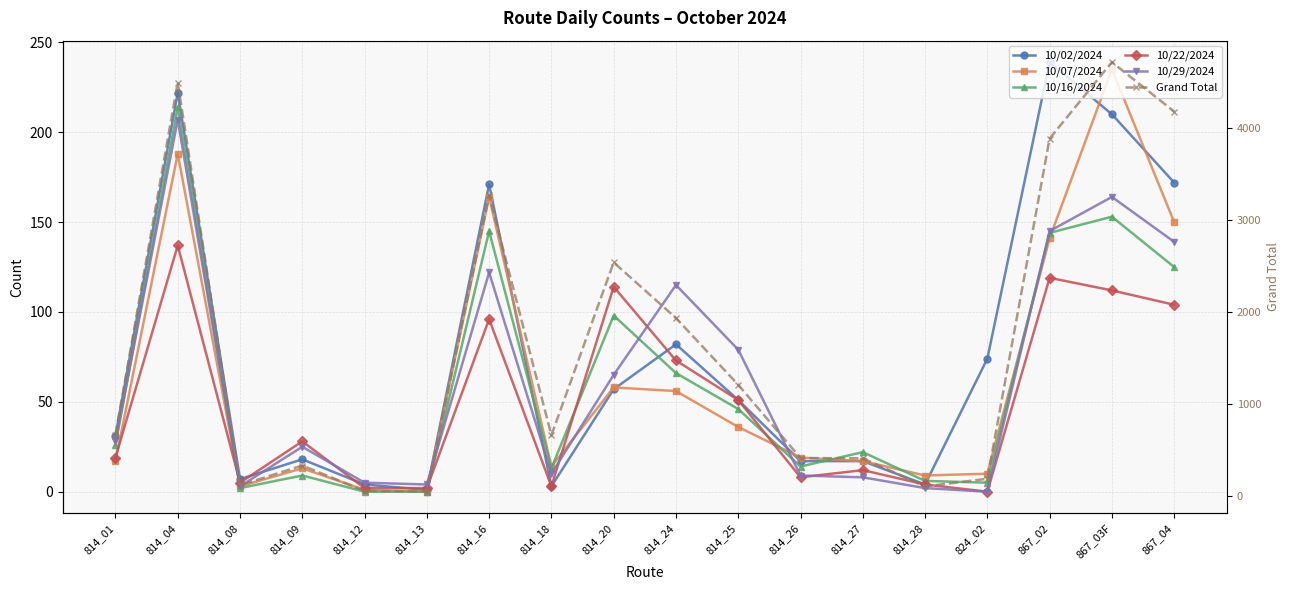

Reading right to left, extract all data points from this chart.

10/02/2024: 172	210	239	74	4	17	17	51	82	57	3	171	1	4	18	7	222	31
10/07/2024: 150	235	141	10	9	17	19	36	56	58	14	164	0	1	13	3	188	17
10/16/2024: 125	153	144	5	6	22	14	46	66	98	13	145	0	0	9	2	214	26
10/22/2024: 104	112	119	0	4	12	8	51	73	114	3	96	2	2	28	5	137	19
10/29/2024: 139	164	145	0	2	8	9	79	115	65	10	122	4	5	25	3	207	28
Grand Total: 4177	4713	3883	190	107	412	415	1210	1935	2539	663	3268	50	57	334	120	4491	669